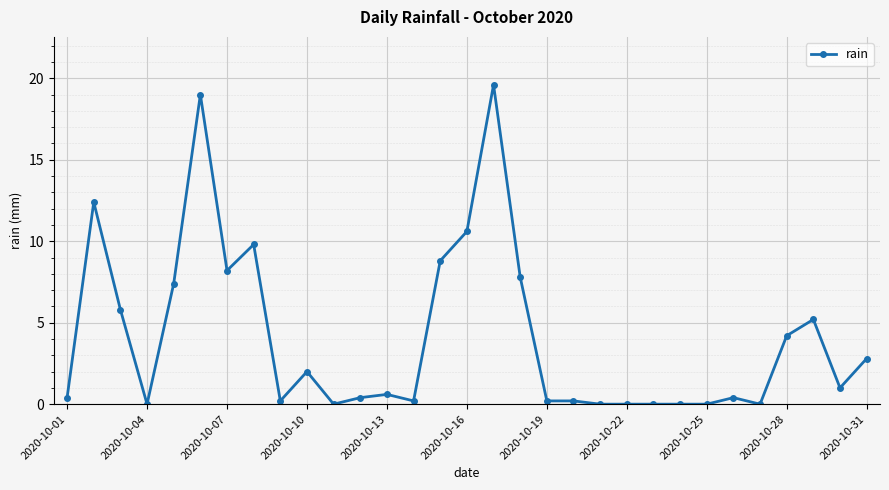

What is the average value?

4.1